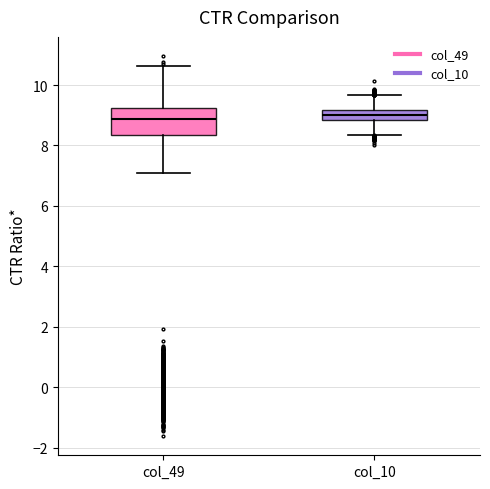

Reading left to right, read every box against the y-axis: the position of its median line, the range the box covers, and the ends of its whiskers. The values are not printed on the chart, so give them approximately, as read against the axis.

col_49: median 8.8, box 8.4 to 9.2, whiskers 7.0 to 10.6
col_10: median 9.0, box 8.8 to 9.2, whiskers 8.4 to 9.6